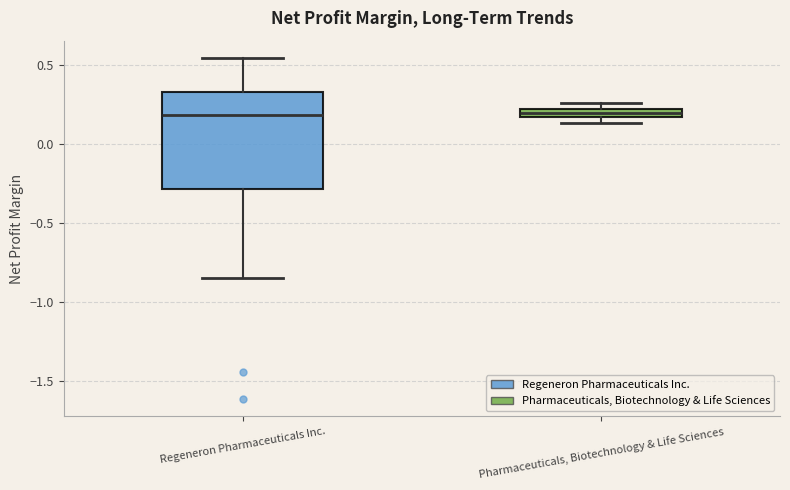

Where is the upper edge of the box for Pharmaceuticals, Biotechnology & Life Sciences on the y-axis? The values are not printed on the chart, so give them approximately, as read against the axis.

0.20